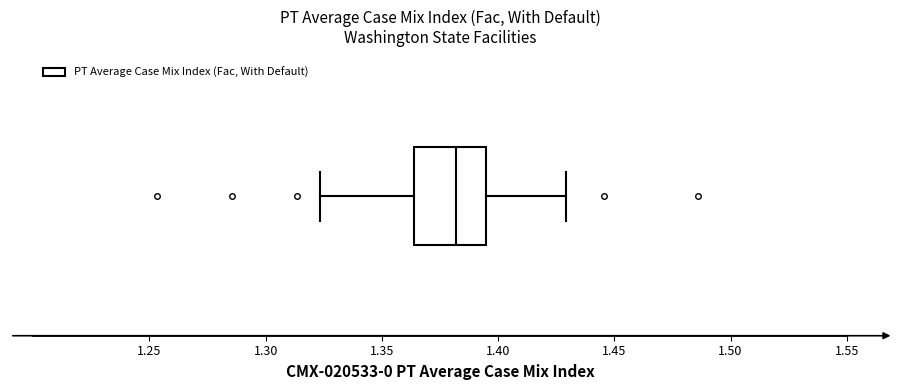

Read this box plot against the x-axis: the position of the median line, the range covered by the box, and the ends of both whiskers. The values are not printed on the chart, so give them approximately, as read against the axis.

median 1.380, box 1.365 to 1.395, whiskers 1.325 to 1.430